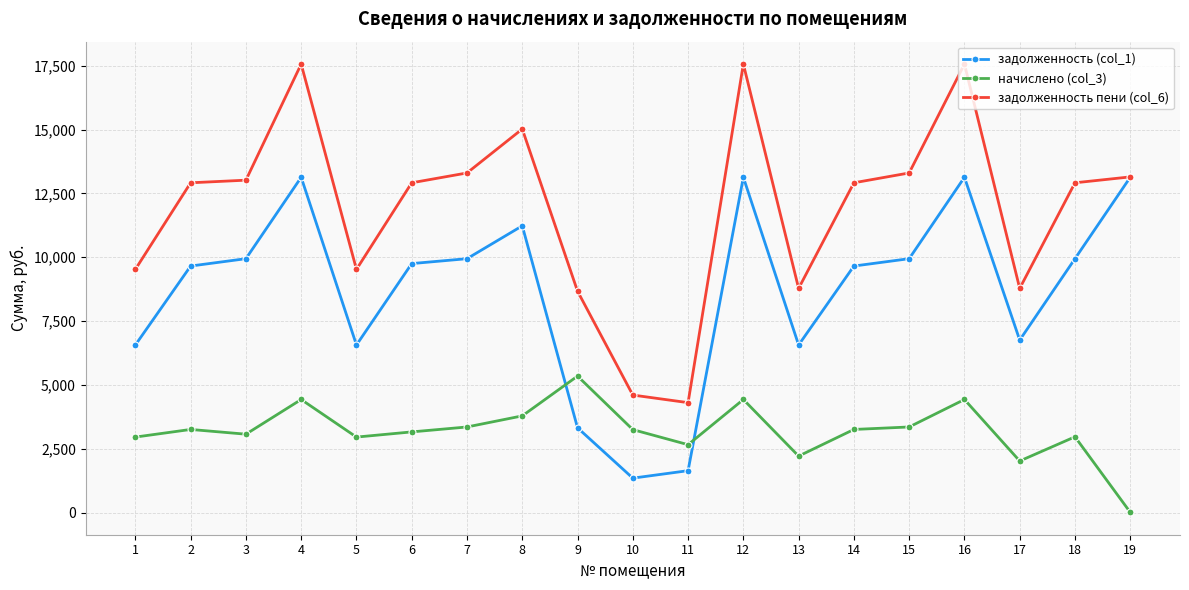

The value of задолженность (col_1) at 19 is 13132.8. True or false?

True